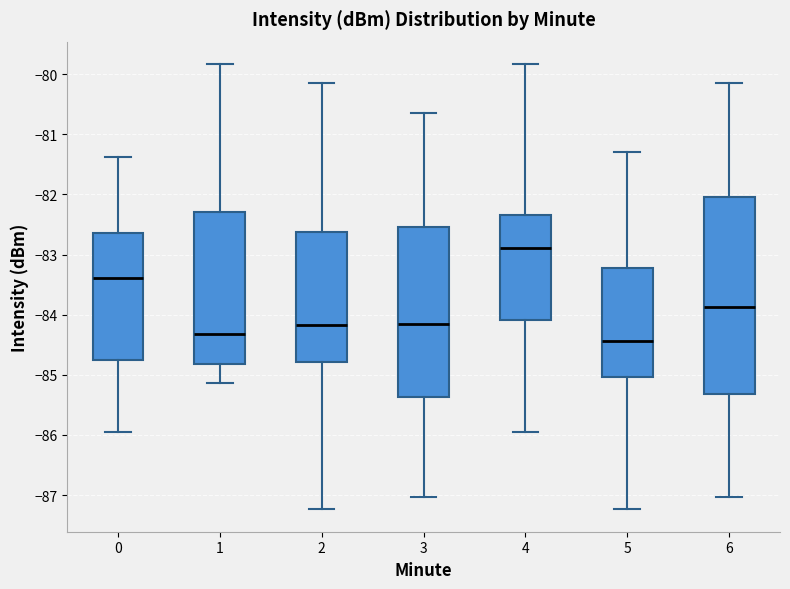

Reading left to right, read every box against the y-axis: the position of its median line, the range the box covers, and the ends of its whiskers. The values are not printed on the chart, so give them approximately, as read against the axis.

0: median -83.4, box -84.7 to -82.6, whiskers -86.0 to -81.4
1: median -84.3, box -84.8 to -82.3, whiskers -85.1 to -79.8
2: median -84.2, box -84.8 to -82.6, whiskers -87.2 to -80.1
3: median -84.2, box -85.4 to -82.5, whiskers -87.0 to -80.6
4: median -82.9, box -84.1 to -82.3, whiskers -86.0 to -79.8
5: median -84.4, box -85.0 to -83.2, whiskers -87.2 to -81.3
6: median -83.9, box -85.3 to -82.0, whiskers -87.0 to -80.1